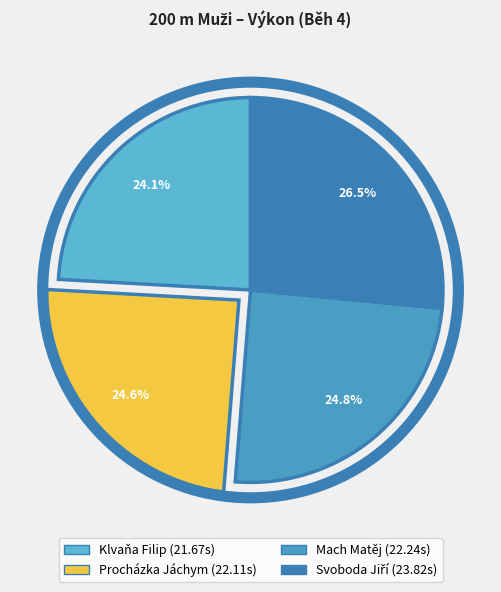

What is the largest slice in the pie chart?

Svoboda Jiří